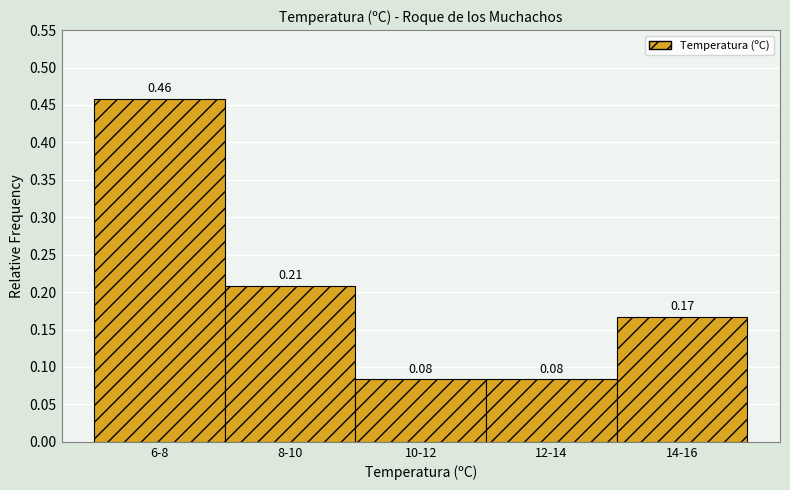

What is the sum of all values?

1.0